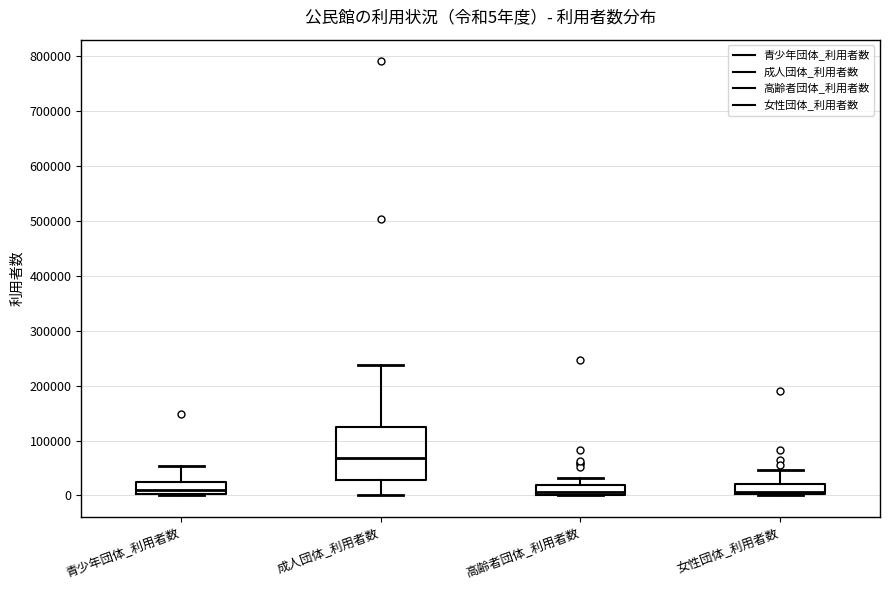

Comparing the boxes themselves (not the whiskers), which one is the tallest?

成人団体_利用者数